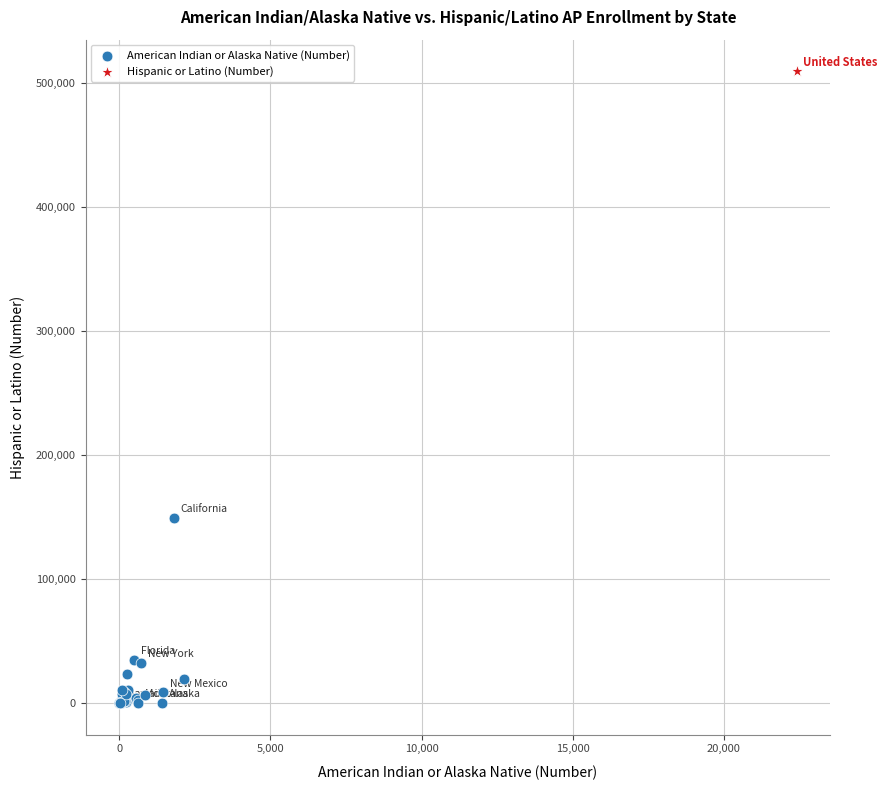

What are all the series names shown in the legend?

American Indian or Alaska Native (Number), Hispanic or Latino (Number)